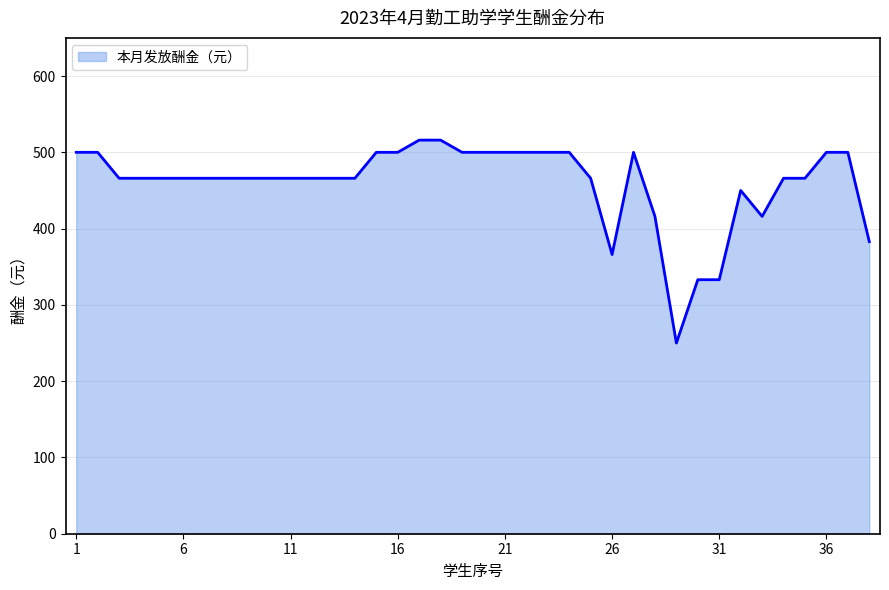

Reading left to right, transcribe all the data shown in this chart.

500	500	466	466	466	466	466	466	466	466	466	466	466	466	500	500	516	516	500	500	500	500	500	500	466	366	500	416	250	333	333	450	416	466	466	500	500	383